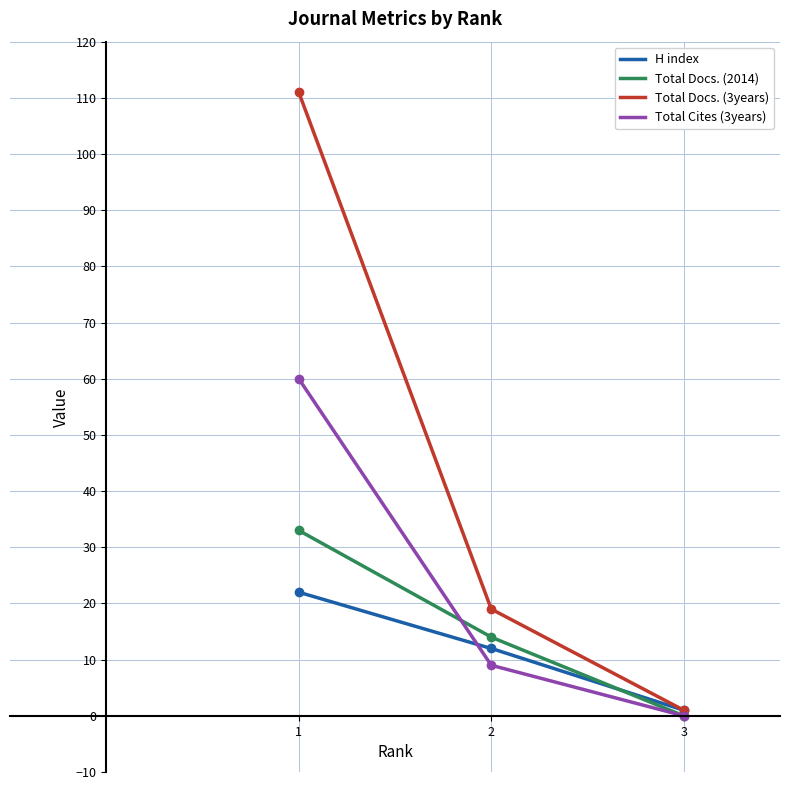

What is the lowest value of the H index series?

1.0